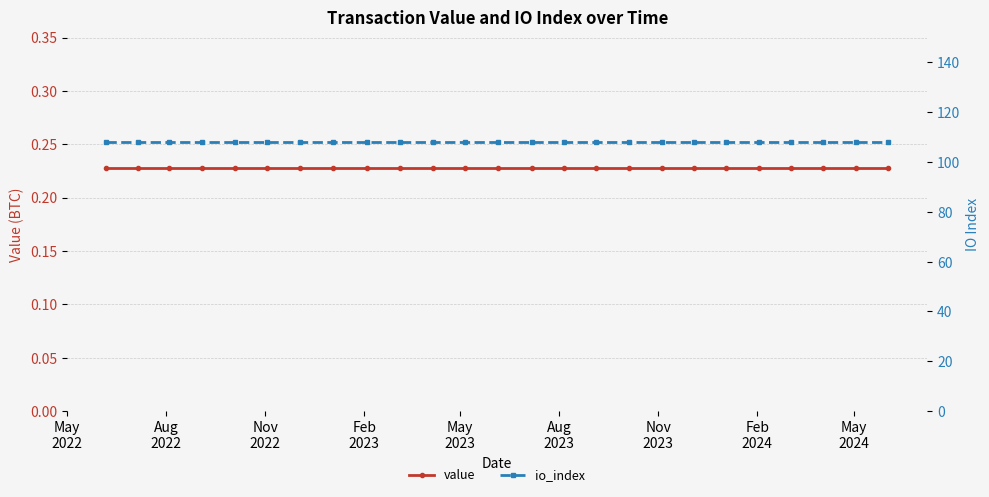

List the series in order of their peak value, highest first.

io_index, value